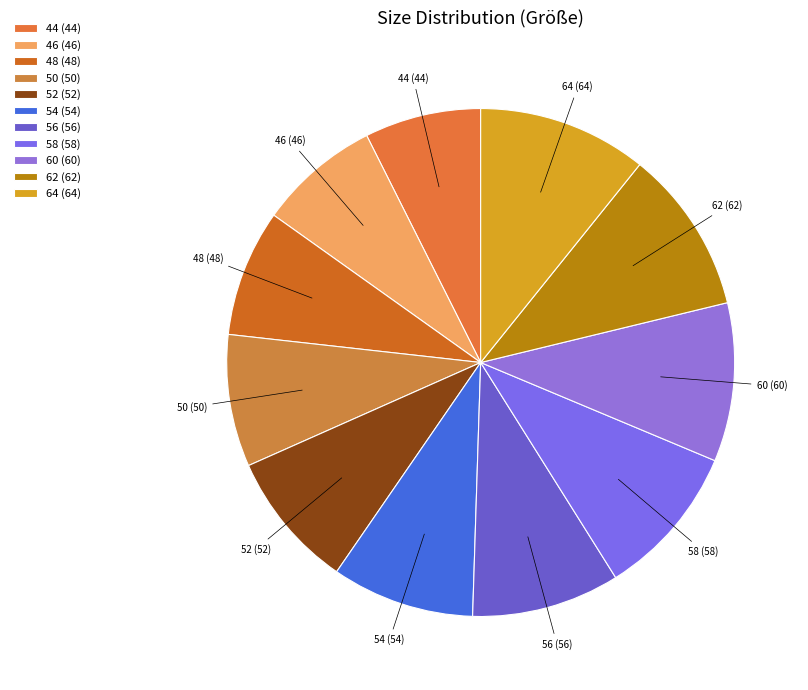

Combined, do 50 (50) and 58 (58) account for over 50%?

No